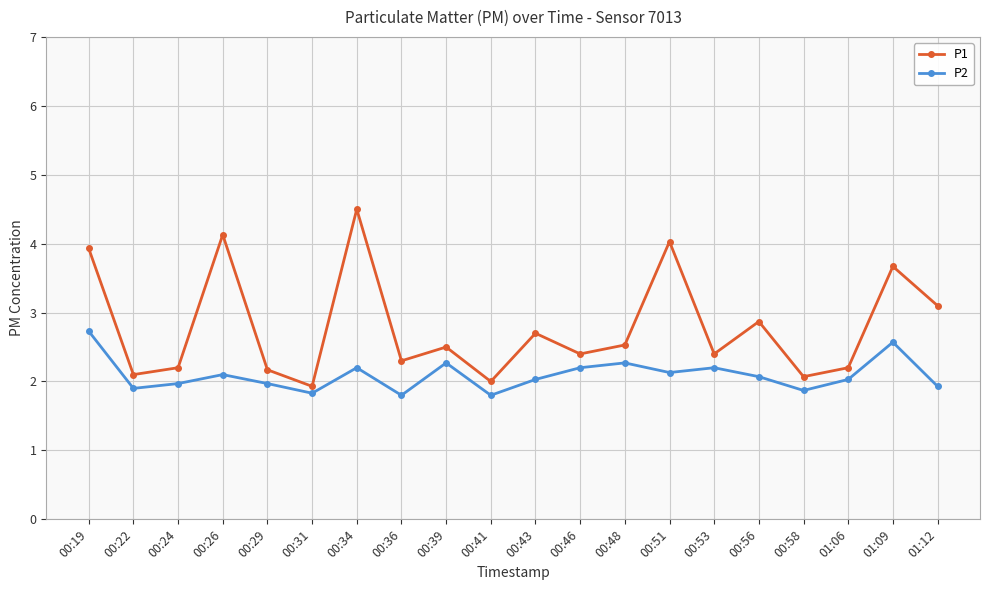

What is the label of the 15th point from the left?

00:53